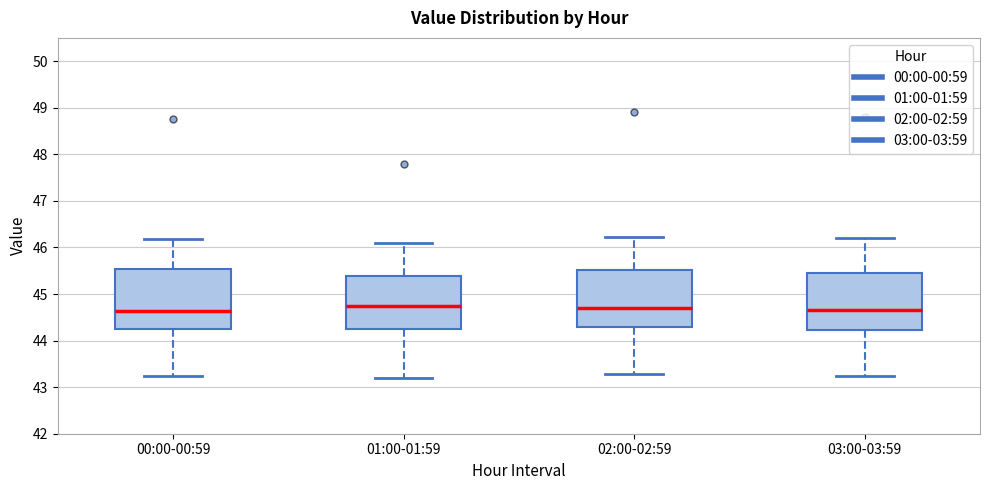

Reading left to right, read every box against the y-axis: the position of its median line, the range the box covers, and the ends of its whiskers. The values are not printed on the chart, so give them approximately, as read against the axis.

00:00-00:59: median 44.6, box 44.3 to 45.5, whiskers 43.2 to 46.2
01:00-01:59: median 44.8, box 44.3 to 45.4, whiskers 43.2 to 46.1
02:00-02:59: median 44.7, box 44.3 to 45.5, whiskers 43.3 to 46.2
03:00-03:59: median 44.7, box 44.2 to 45.5, whiskers 43.3 to 46.2